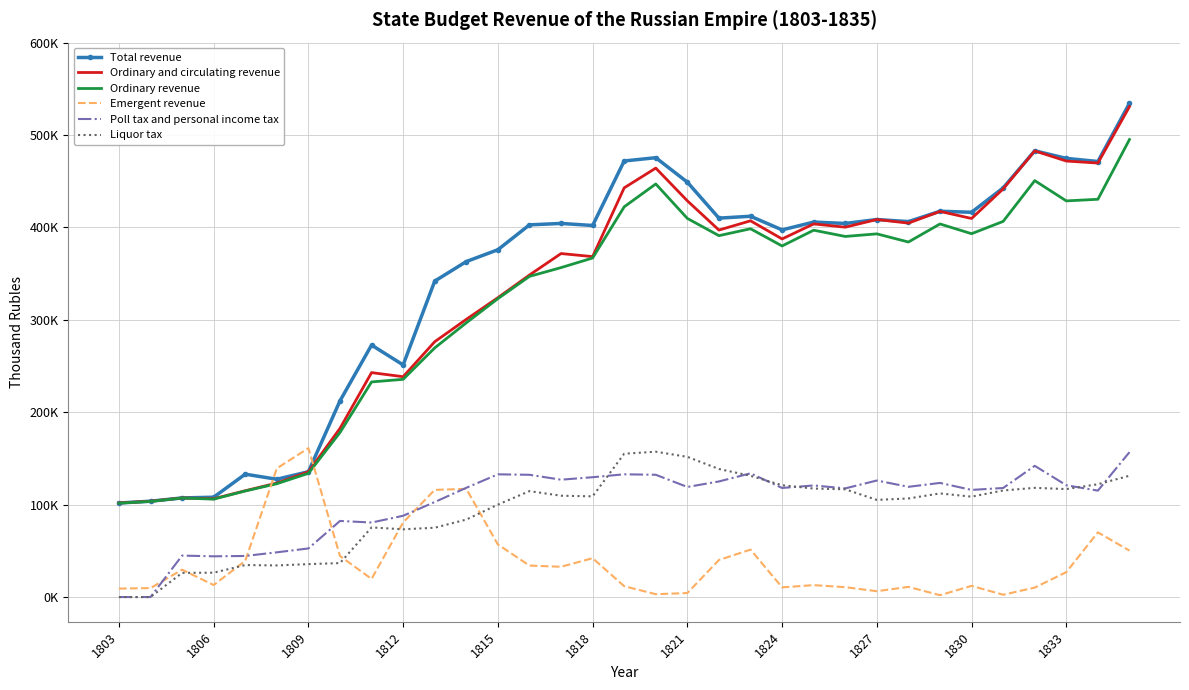

At which label does Total revenue reach its minimum?

1803